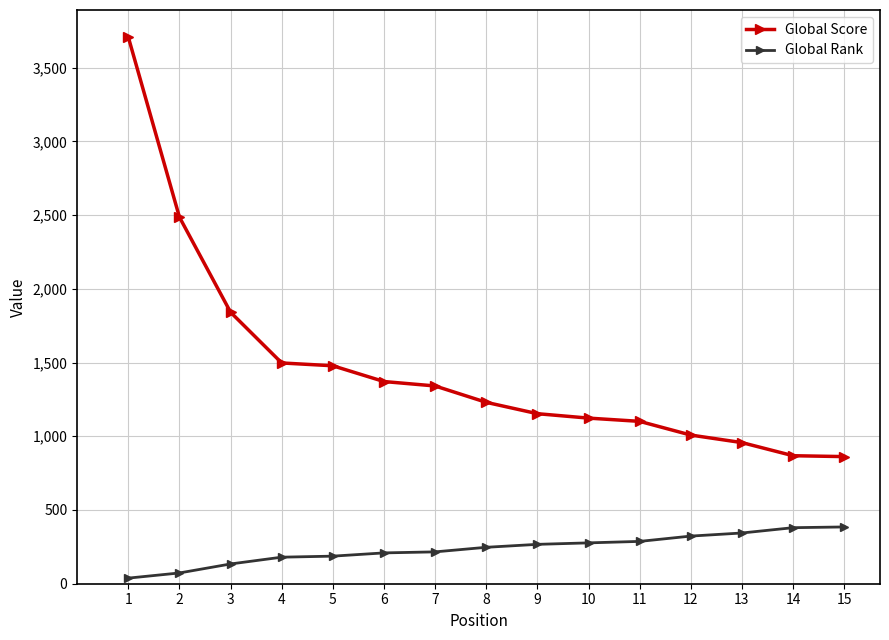

What is the difference between the maximum and minimum values in the Global Score series?

2845